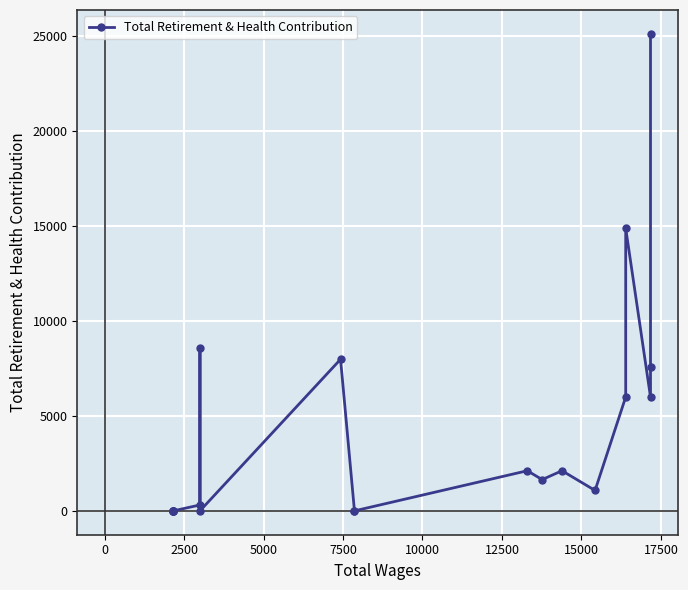

What is the value of the 19th point from the left?

7582